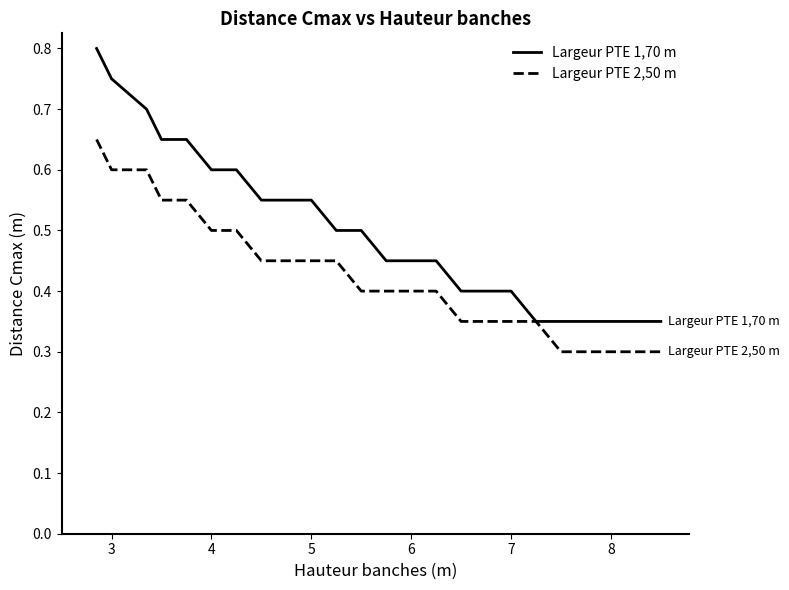

Which series has the largest total across all categories?

Largeur PTE 1,70 m